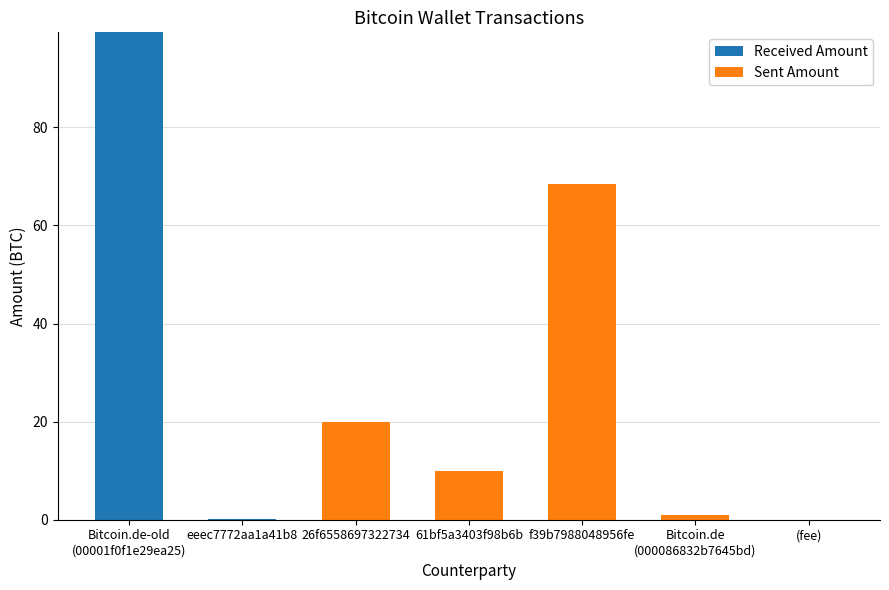

Is it true that Received Amount equals -67.2 at (fee)?

False